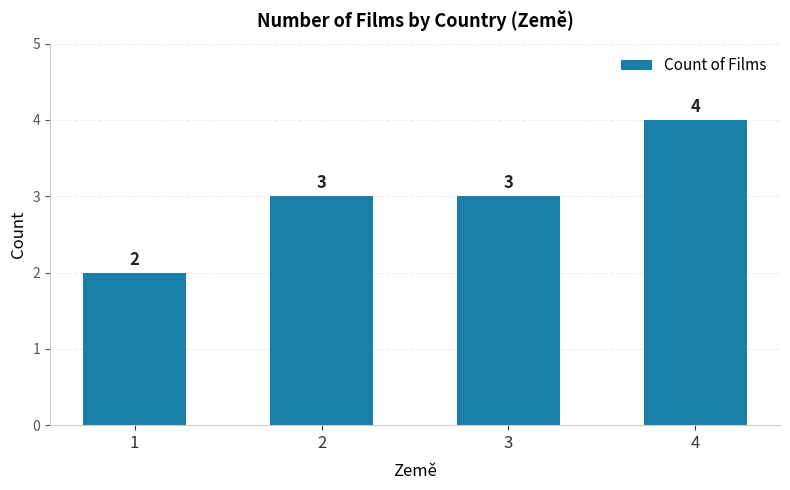

What is the difference between the values at 4 and 1?

2